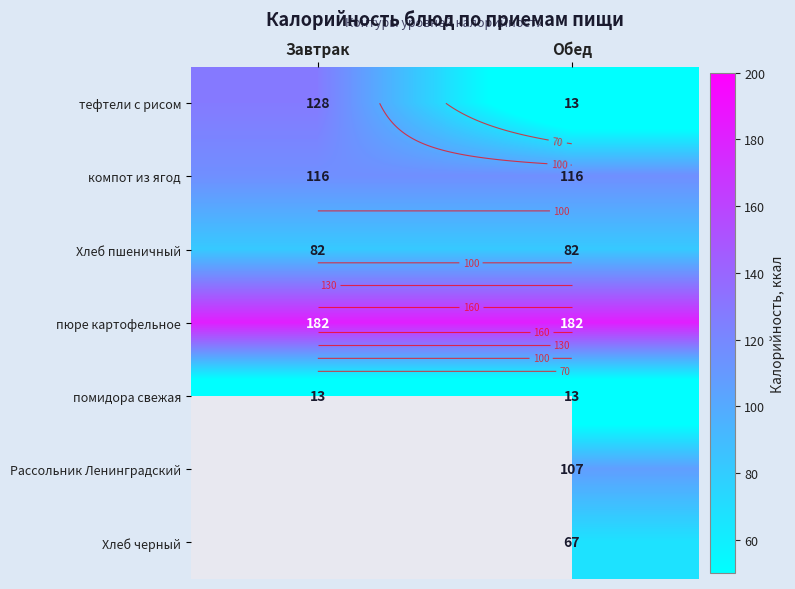

What is the sum of the пюре картофельное values at Обед and Завтрак?

364.0